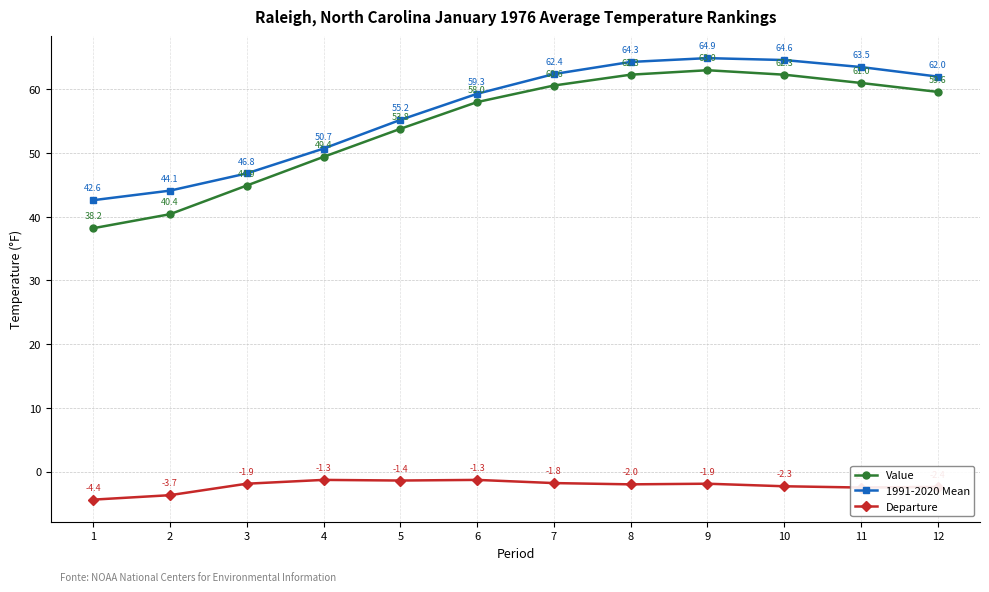

What are all the series names shown in the legend?

Value, 1991-2020 Mean, Departure